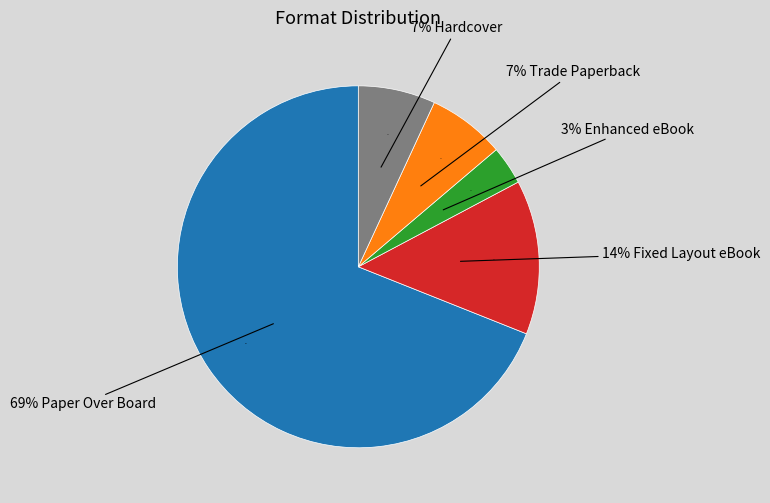

Approximately how many times larger is the value at Enhanced eBook compared to Fixed Layout eBook?

0.2